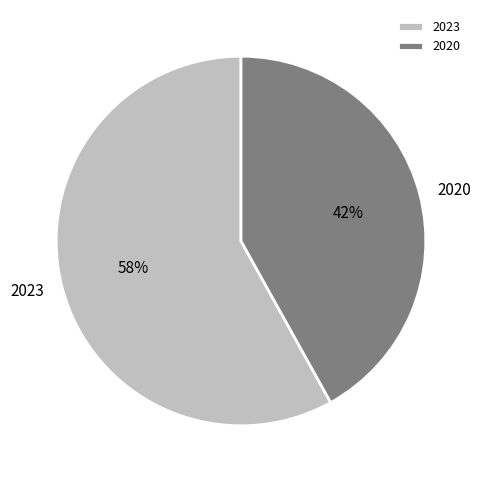

Rank the categories by value from highest to lowest.

2023, 2020